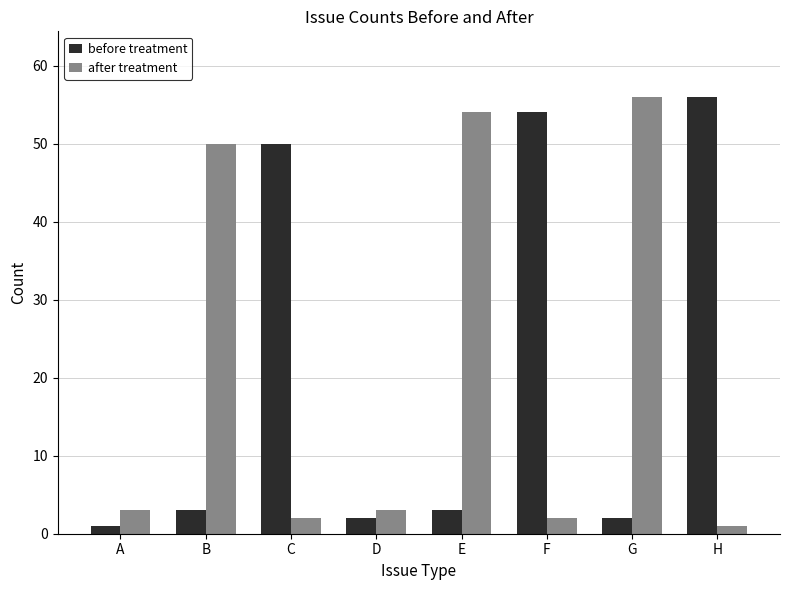

Which series changed the most between B and D?

after treatment